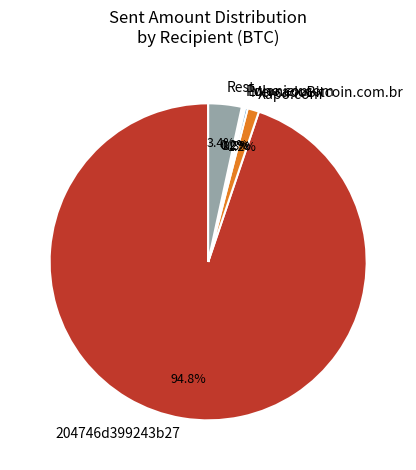

What is the majority slice?

204746d399243b27